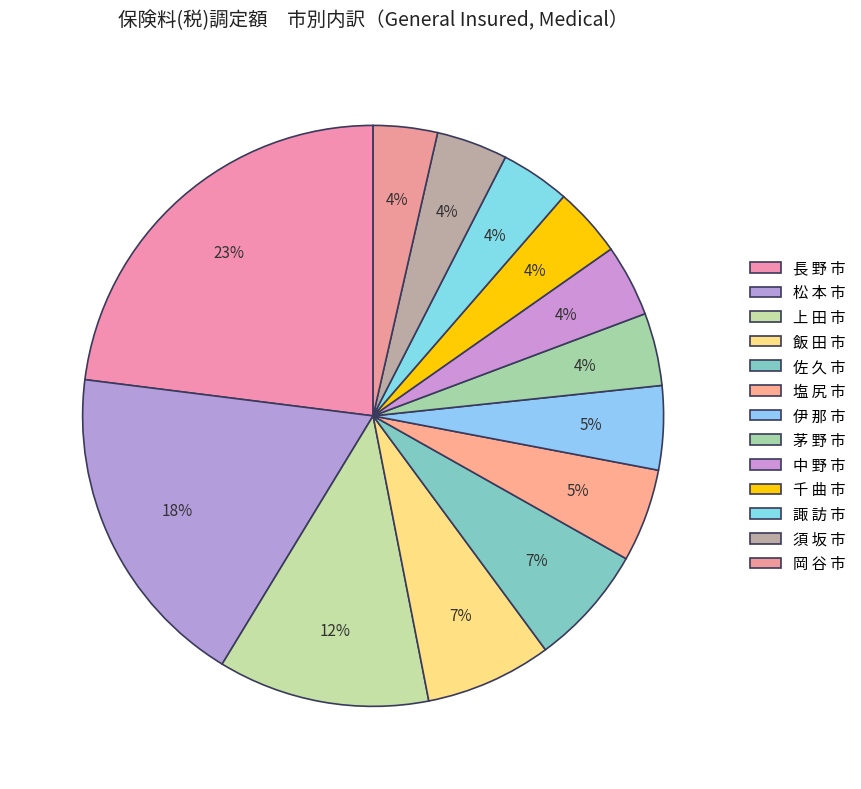

Do 岡 谷 市 and 茅 野 市 together represent more than half of the pie?

No